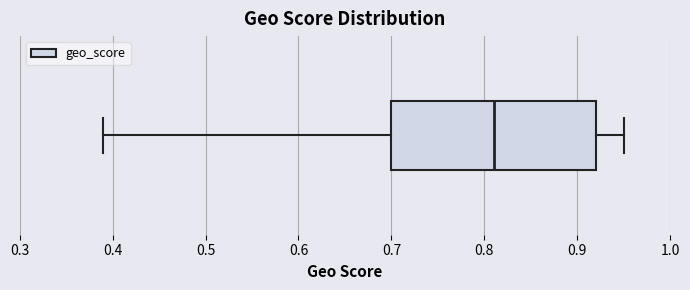

Read this box plot against the x-axis: the position of the median line, the range covered by the box, and the ends of both whiskers. The values are not printed on the chart, so give them approximately, as read against the axis.

median 0.81, box 0.70 to 0.92, whiskers 0.39 to 0.95